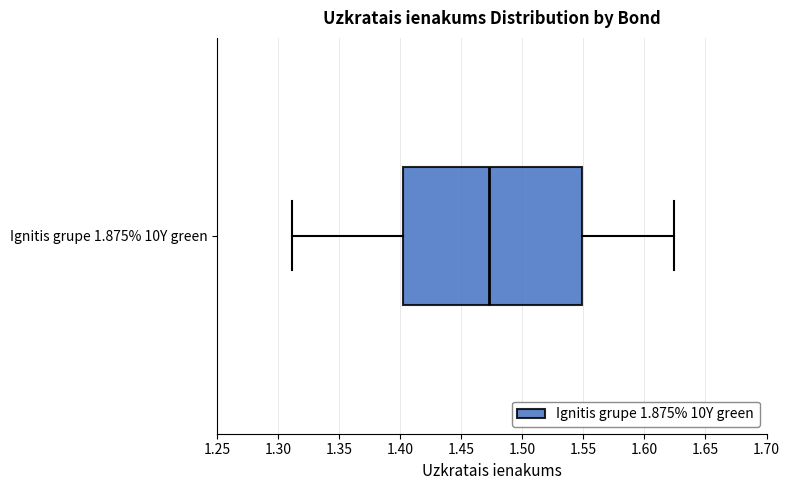

Read this box plot against the x-axis: the position of the median line, the range covered by the box, and the ends of both whiskers. The values are not printed on the chart, so give them approximately, as read against the axis.

median 1.475, box 1.400 to 1.550, whiskers 1.310 to 1.625